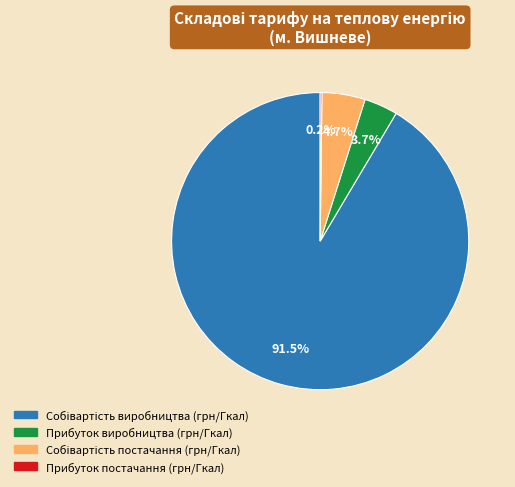

Does any single category account for the majority?

Yes